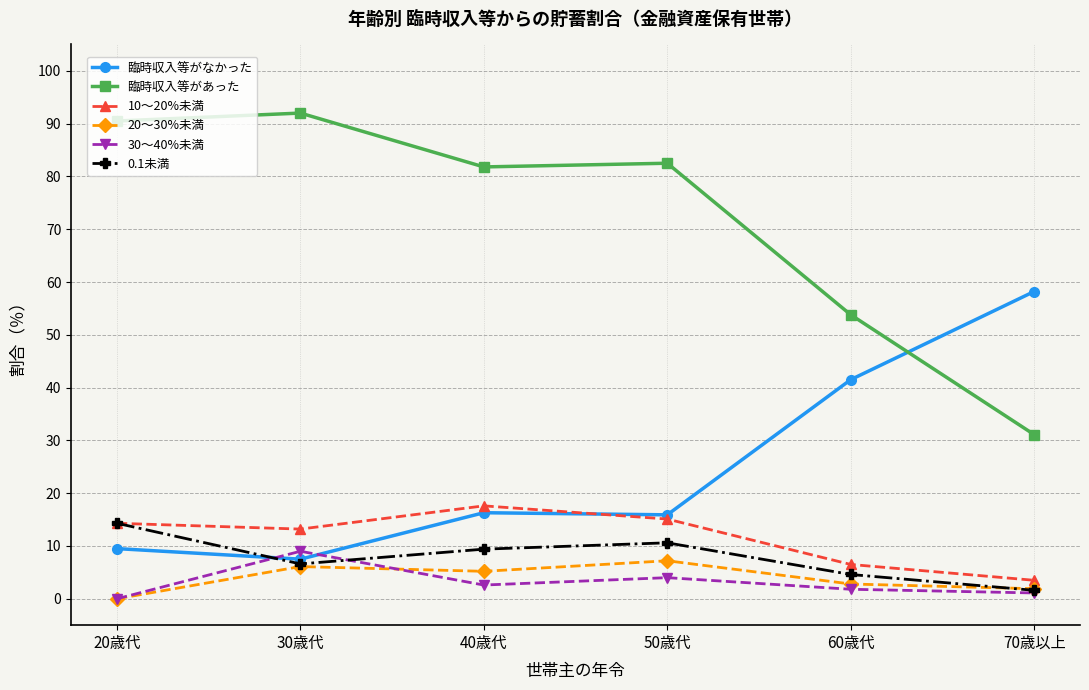

Is the value of 臨時収入等がなかった at 70歳以上 greater than the value of 30～40%未満 at 70歳以上?

Yes